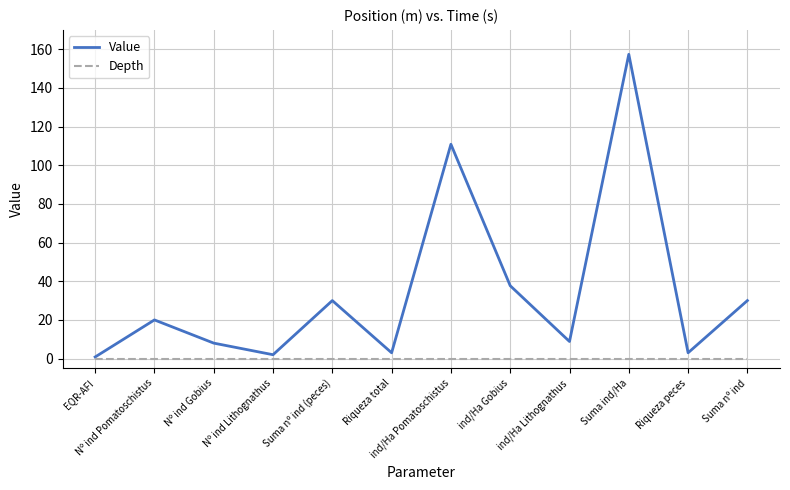

What is the greatest value displayed?

157.4